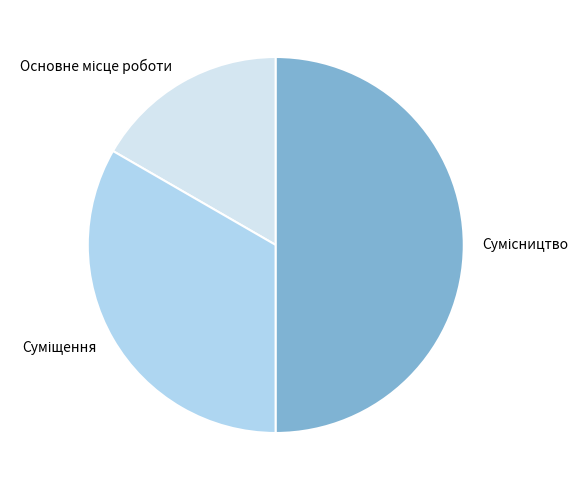

Rank the categories by value from lowest to highest.

Основне місце роботи, Суміщення, Сумісництво